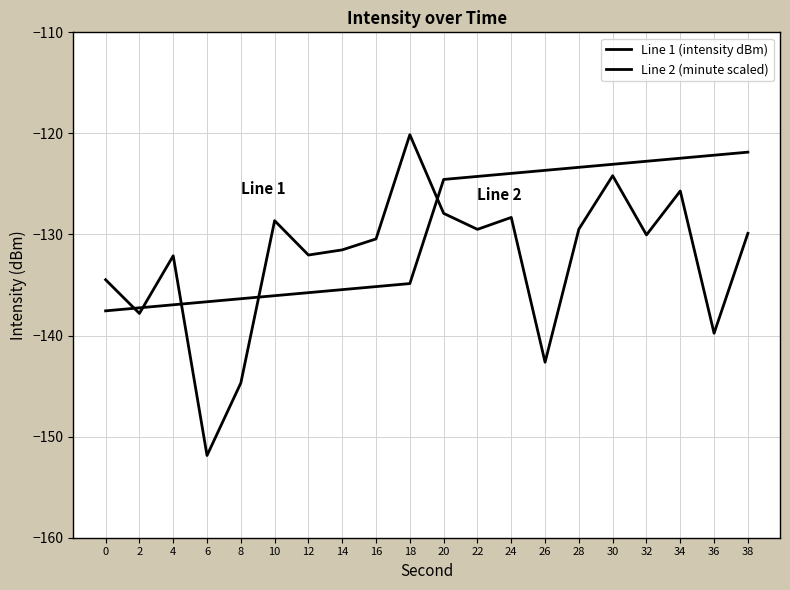

What is the smallest value displayed?

-151.9